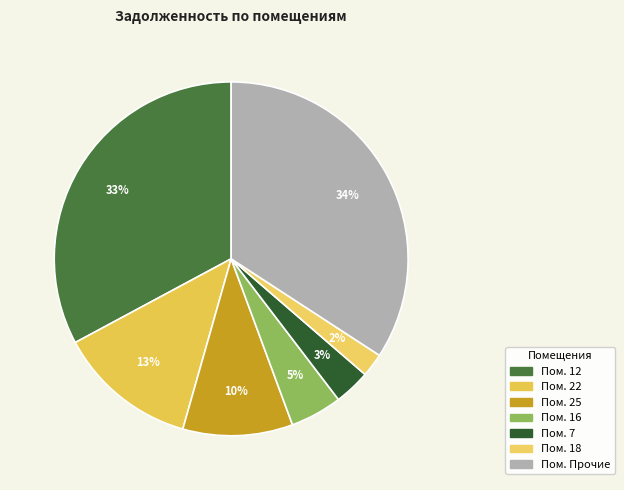

Count the number of slices in the pie.

7